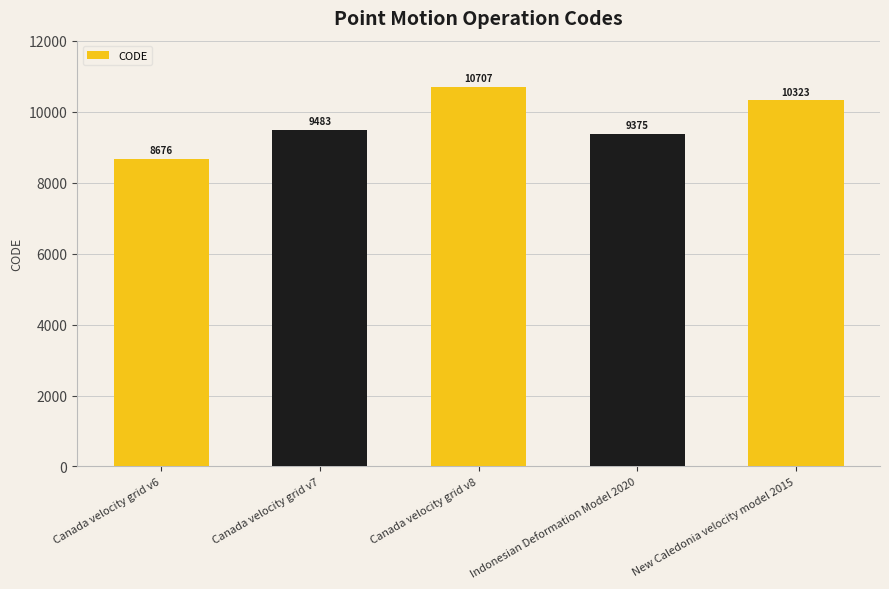

Does the chart contain any negative values?

No